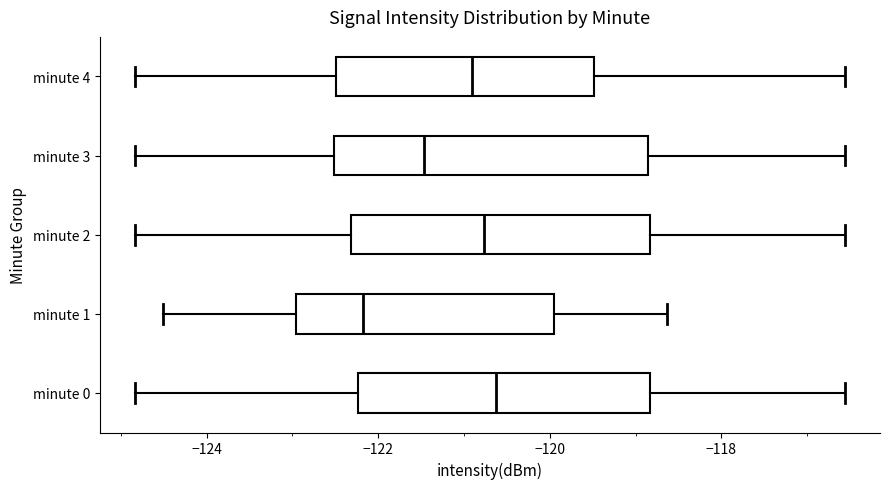

Reading bottom to top, transcribe this box plot: for each box, give where its median line is, the range the box spans, and where its two whiskers end, as read against the x-axis. The values are not printed on the chart, so give them approximately, as read against the axis.

minute 0: median -120.6, box -122.2 to -118.8, whiskers -124.8 to -116.6
minute 1: median -122.2, box -123.0 to -120.0, whiskers -124.6 to -118.6
minute 2: median -120.8, box -122.4 to -118.8, whiskers -124.8 to -116.6
minute 3: median -121.4, box -122.6 to -118.8, whiskers -124.8 to -116.6
minute 4: median -121.0, box -122.4 to -119.4, whiskers -124.8 to -116.6